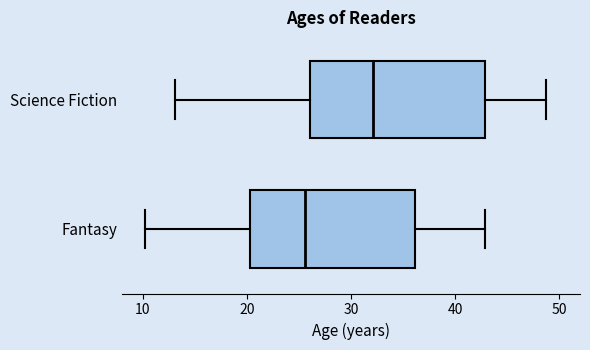

Reading bottom to top, transcribe this box plot: for each box, give where its median line is, the range the box spans, and where its two whiskers end, as read against the x-axis. The values are not printed on the chart, so give them approximately, as read against the axis.

Fantasy: median 26, box 20 to 36, whiskers 10 to 43
Science Fiction: median 32, box 26 to 43, whiskers 13 to 49